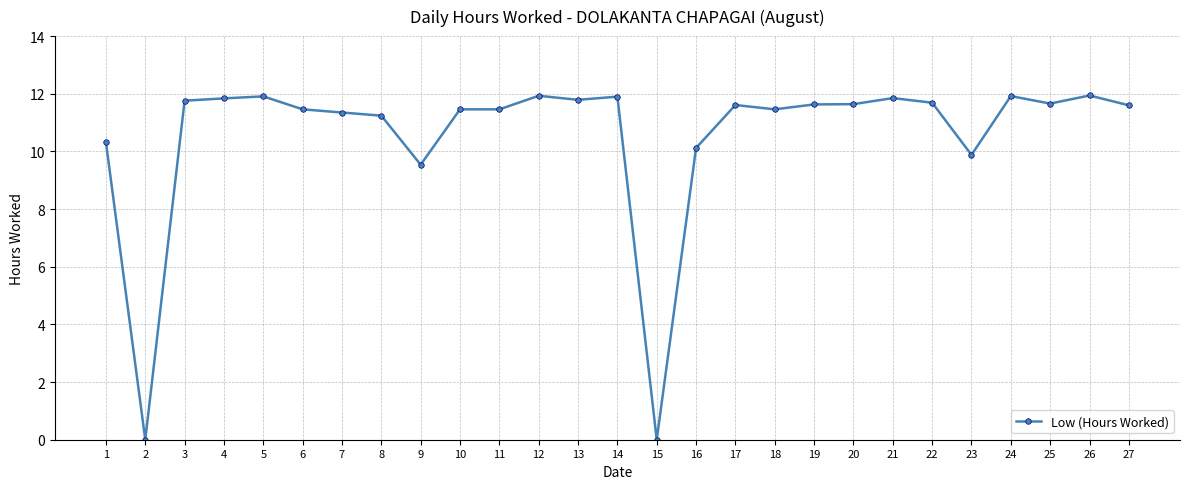

How many data points does each series have?

27